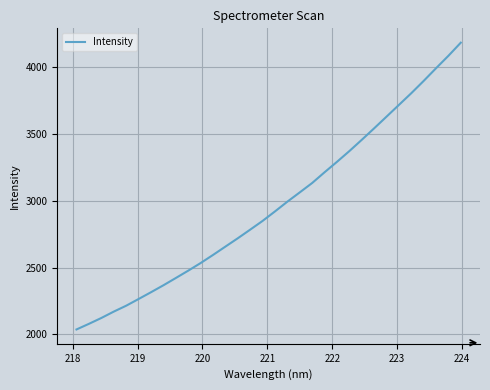

What is the greatest value displayed?

4185.9